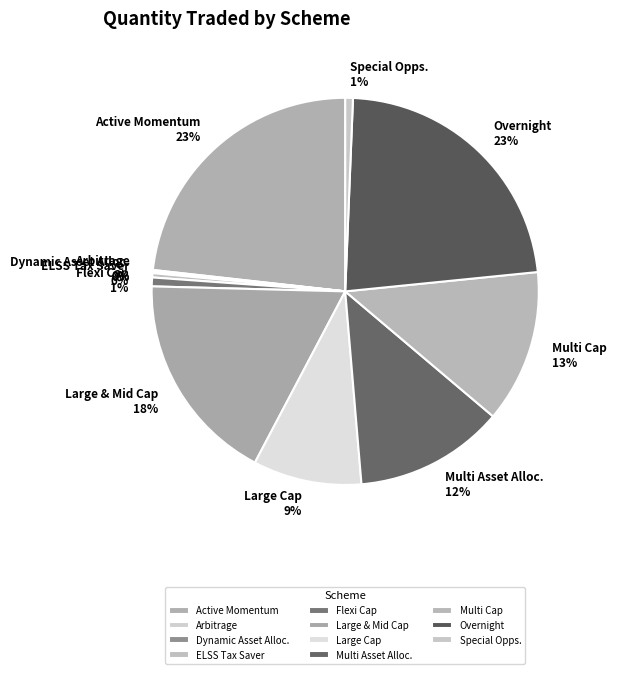

To the nearest percent, what percentage of the pie is Large Cap?

9%